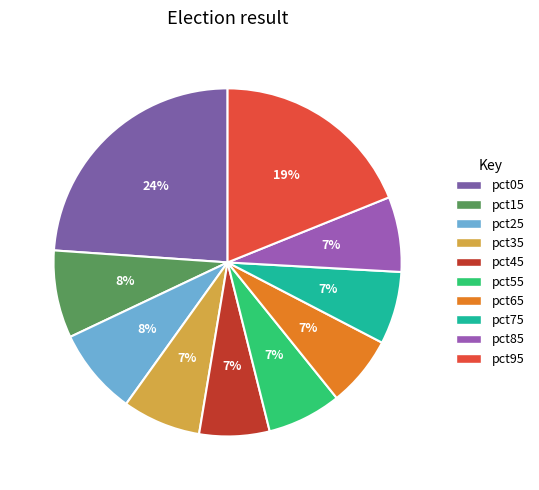

Count the number of slices in the pie.

10